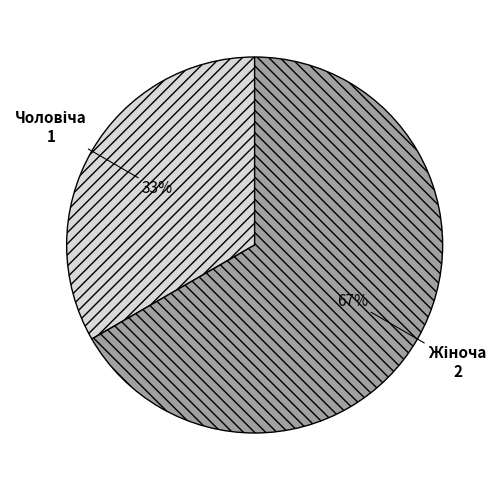

Is there any slice that represents more than half of the pie?

Yes